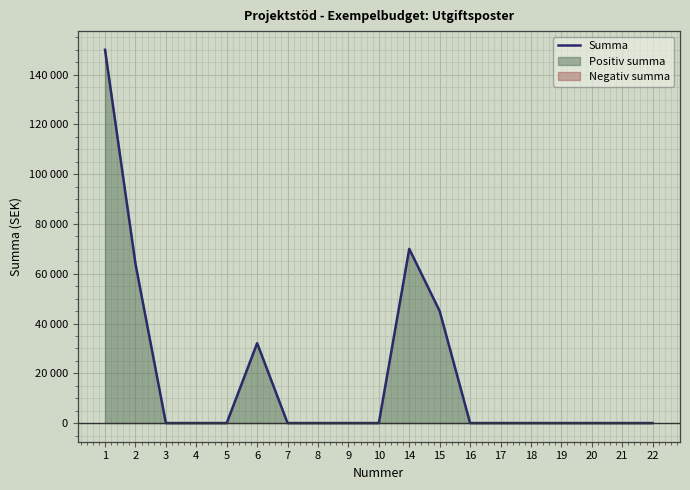

At which category does the data reach its first local peak?

6